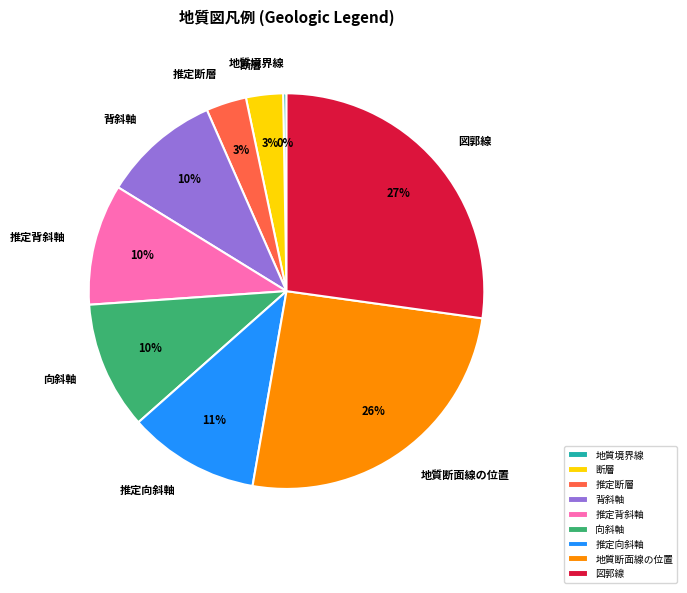

To the nearest percent, what is the average slice percentage?

11%